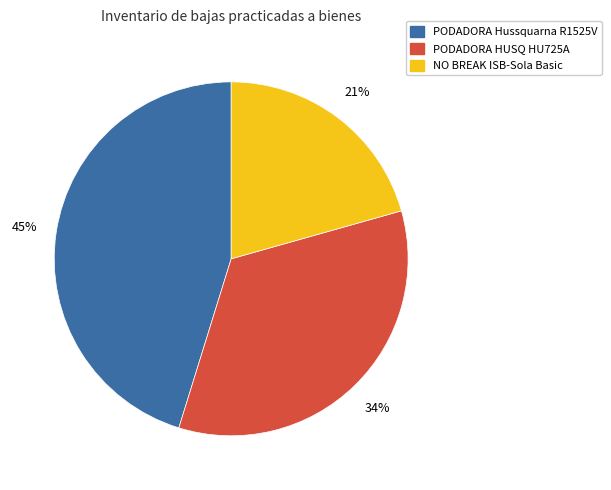

To the nearest percent, what is the average slice percentage?

33%